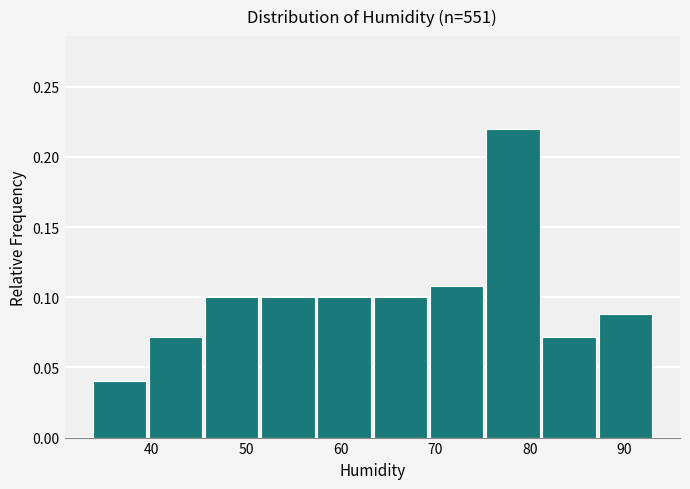

Reading left to right, list every bar in this chart as the range it spans on the x-axis followed by its height. Neither the bar edges nor the heights are printed on the chart, so give them approximately, as read against the axes.

34 to 40: 0.04
40 to 46: 0.07
46 to 52: 0.10
52 to 58: 0.10
58 to 64: 0.10
64 to 69: 0.10
69 to 75: 0.11
75 to 81: 0.22
81 to 87: 0.07
87 to 93: 0.09